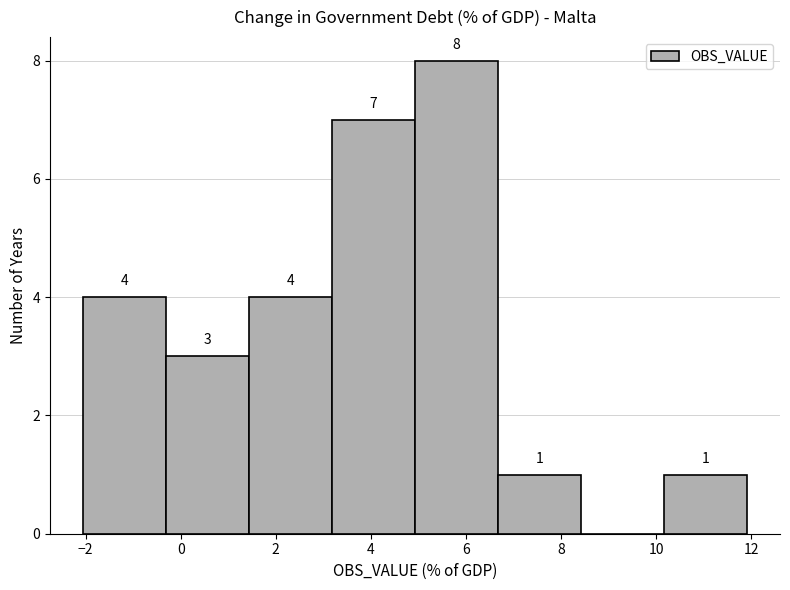

Which range on the x-axis has the tallest bar?

5.0 to 6.6